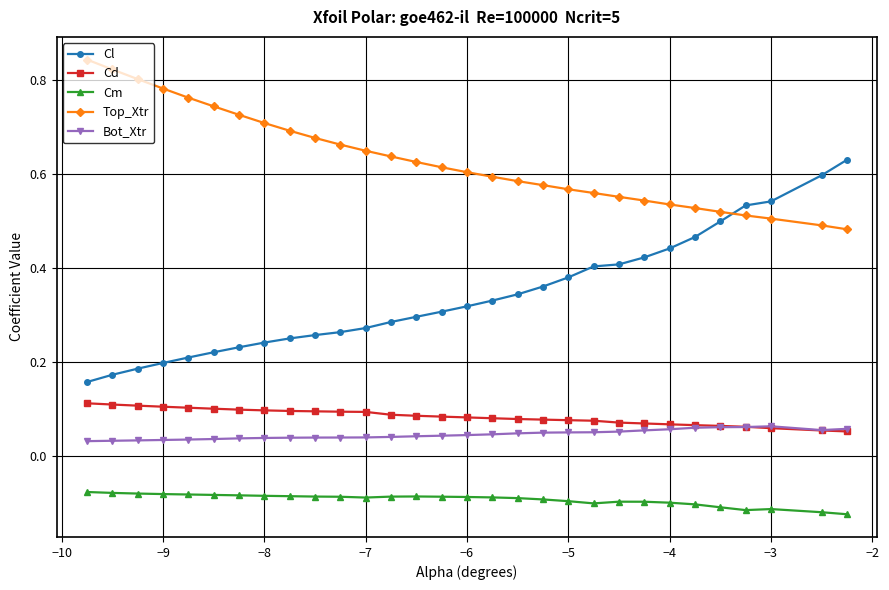

True or false: Cm has more than 2 points higher than both neighbors.

True